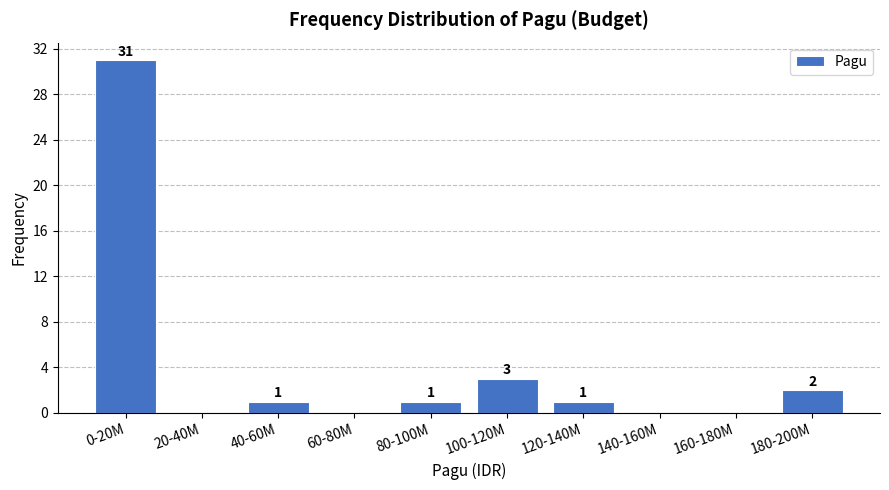

Reading left to right, extract all data points from this chart.

0-20M=31	20-40M=0	40-60M=1	60-80M=0	80-100M=1	100-120M=3	120-140M=1	140-160M=0	160-180M=0	180-200M=2